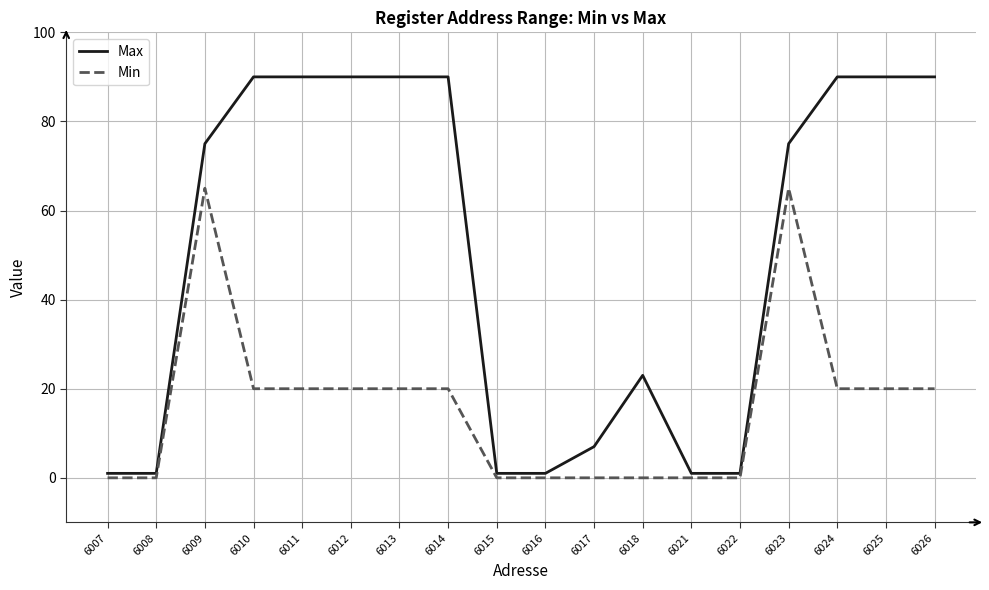

Rank the series by their maximum value, from lowest to highest.

Min, Max